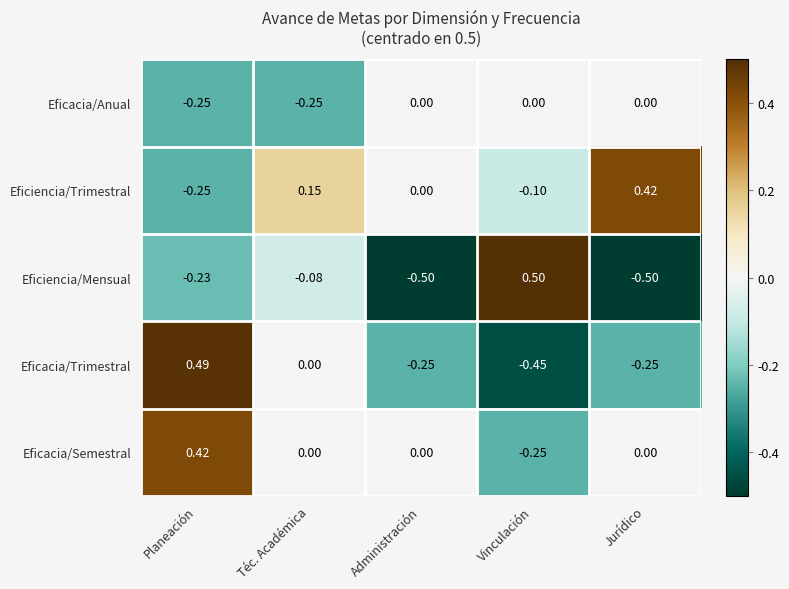

Where does the Eficacia/Semestral series first go above 0?

Planeación